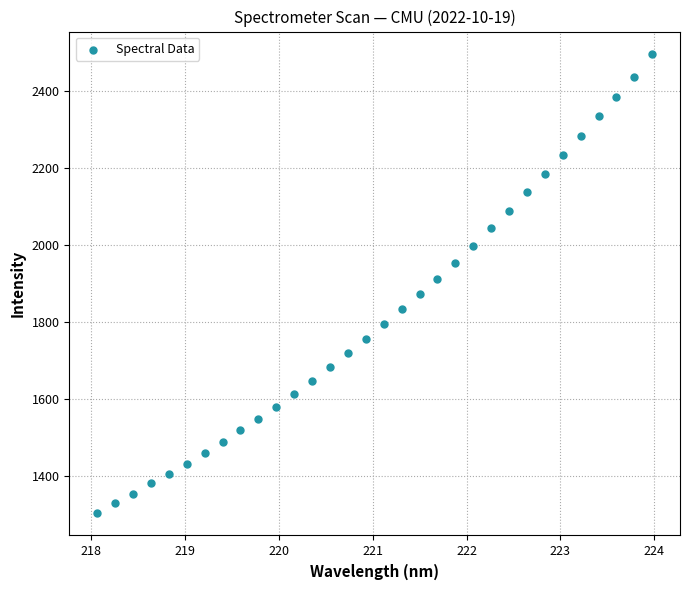

What is the range of X values (max minus min)?

5.9